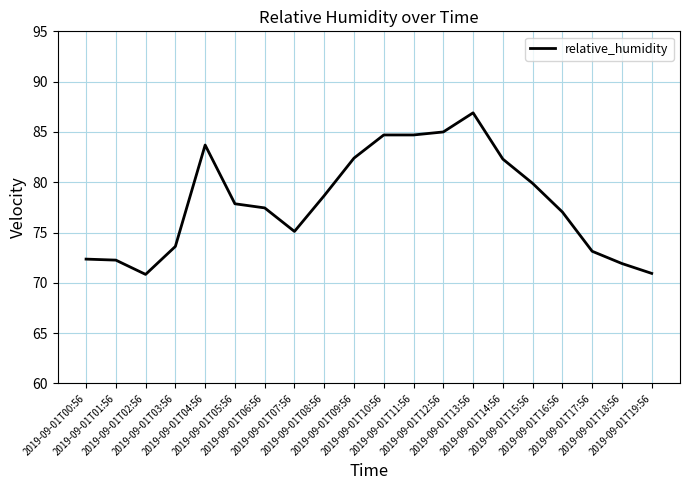

What is the maximum value shown in the chart?

86.9